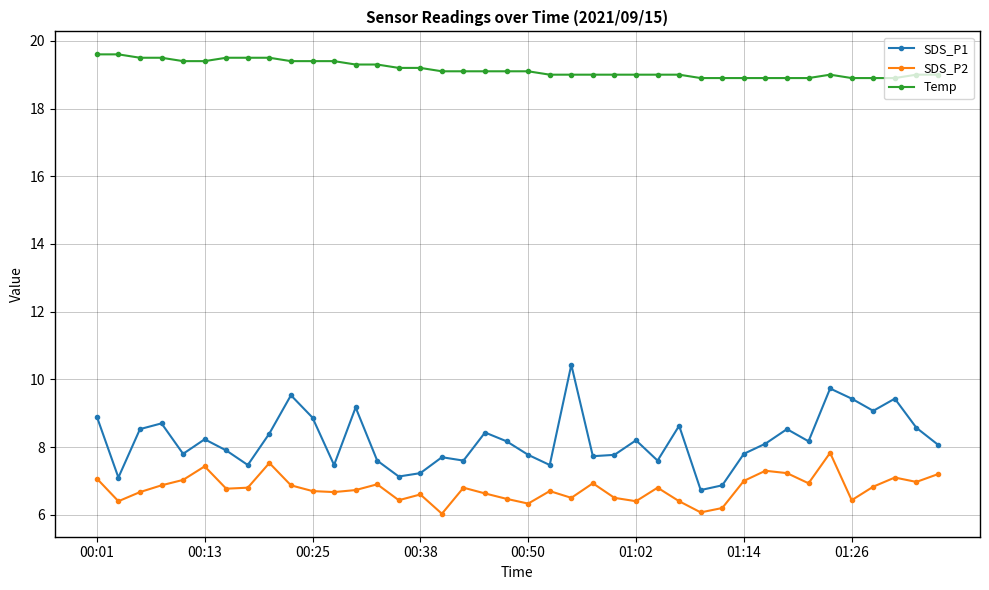

What is the value of the Temp point at the 38th from the left?

18.9